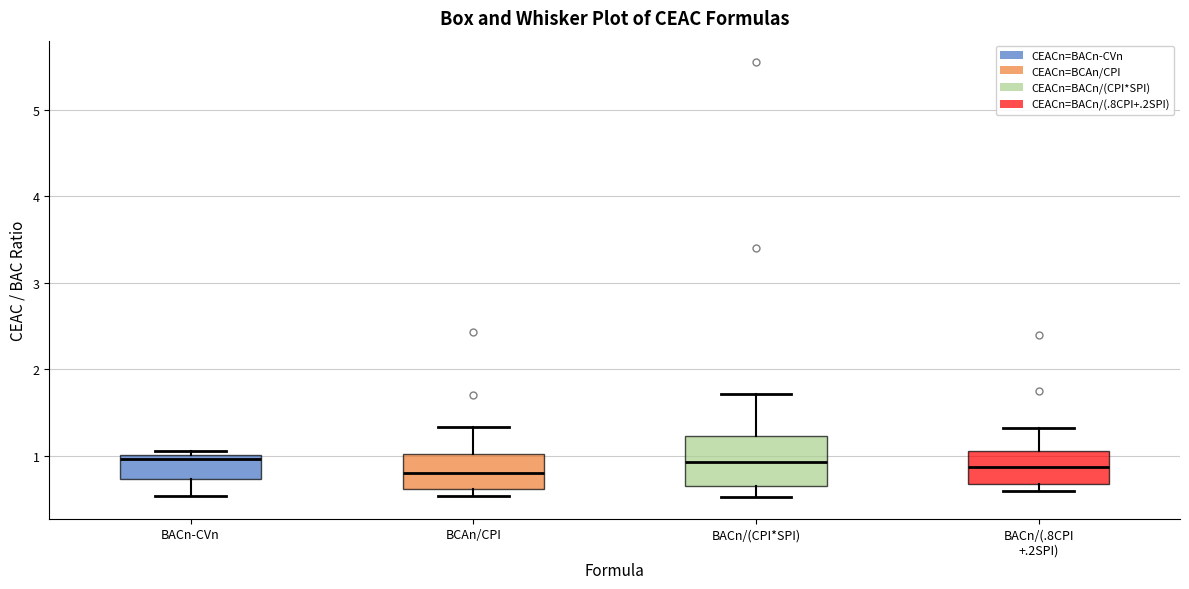

Reading left to right, transcribe this box plot: for each box, give where its median line is, the range the box spans, and where its two whiskers end, as read against the y-axis. The values are not printed on the chart, so give them approximately, as read against the axis.

BACn-CVn: median 1.0 (just below the box's upper edge), box 0.7 to 1.0, whiskers 0.5 to 1.1
BCAn/CPI: median 0.8, box 0.6 to 1.0, whiskers 0.5 to 1.3
BACn/(CPI*SPI): median 0.9, box 0.6 to 1.2, whiskers 0.5 to 1.7
BACn/(.8CPI +.2SPI): median 0.9, box 0.7 to 1.1, whiskers 0.6 to 1.3